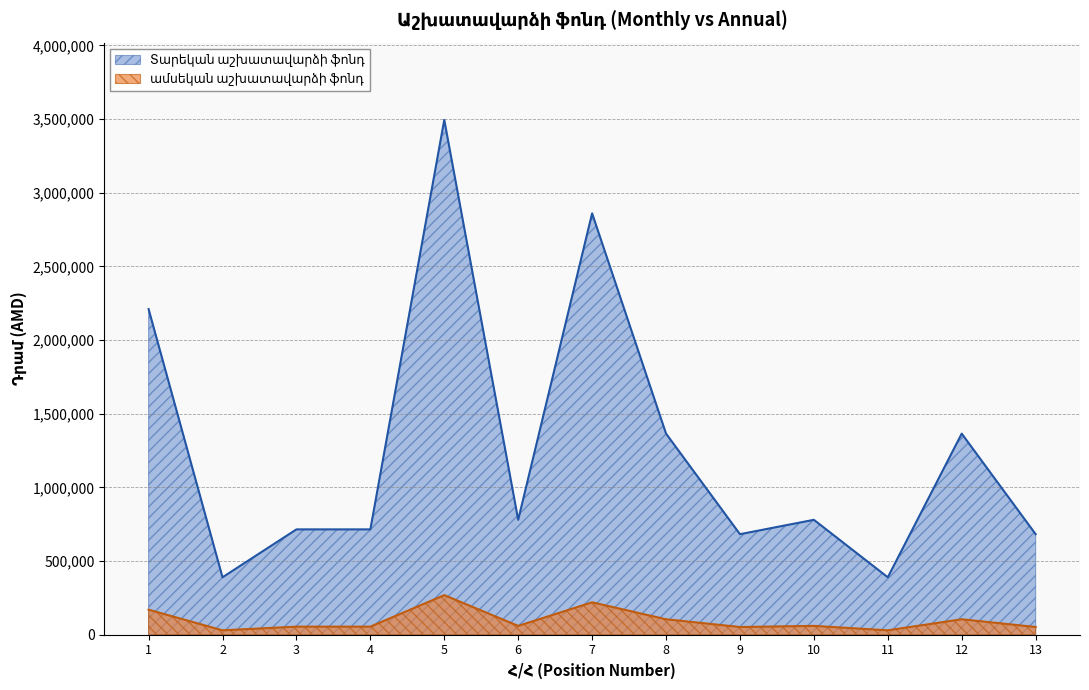

The ամսեկան աշխատավարձի ֆոնդ series shows 780000 at 10. True or false?

True